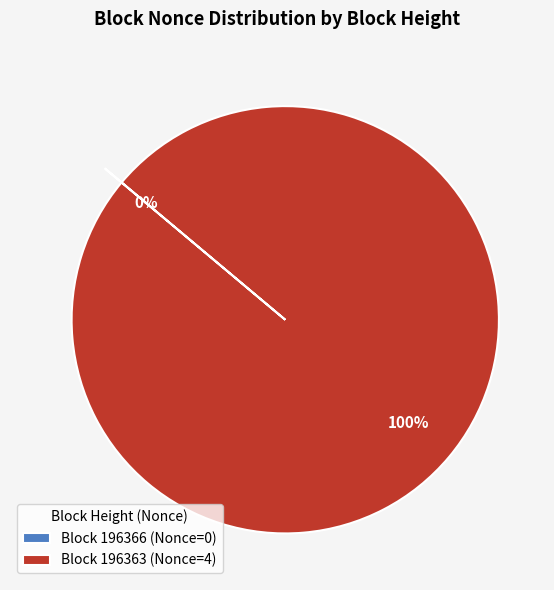

What is the largest slice in the pie chart?

Block 196363 (Nonce=4)